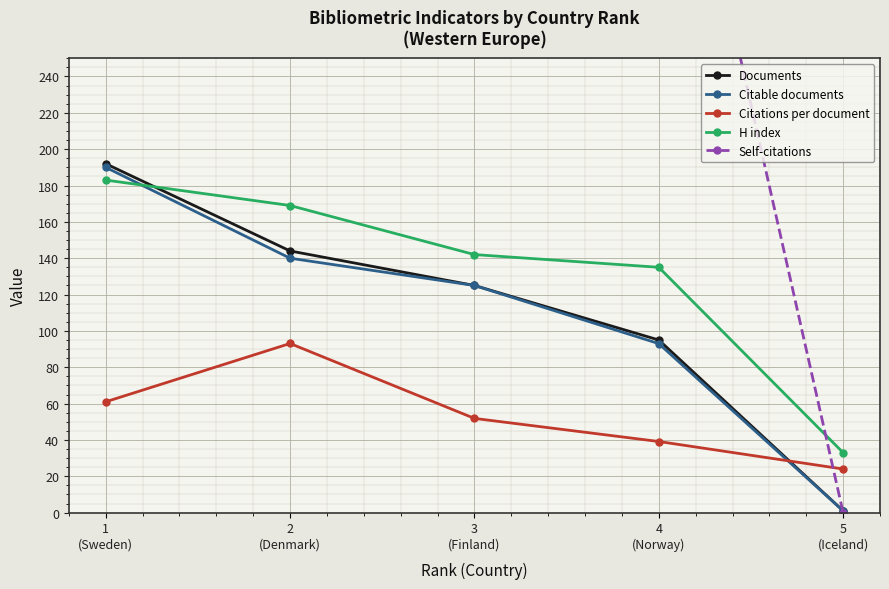

How many data points in H index are less than 142?

2